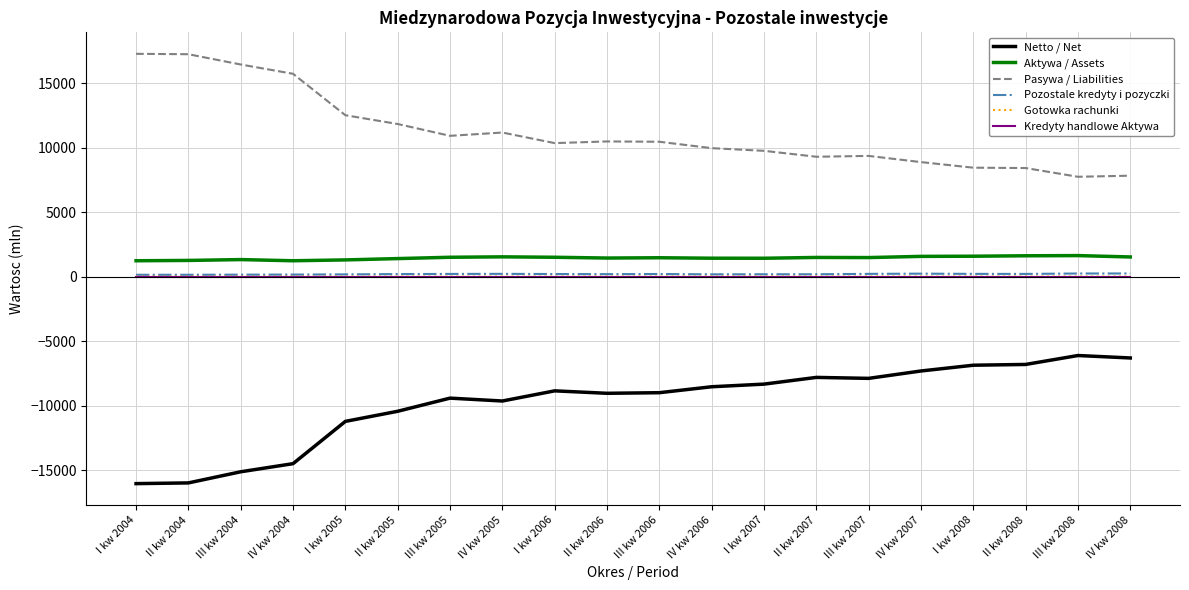

True or false: Aktywa / Assets has a value of 1494 at II kw 2007.

True